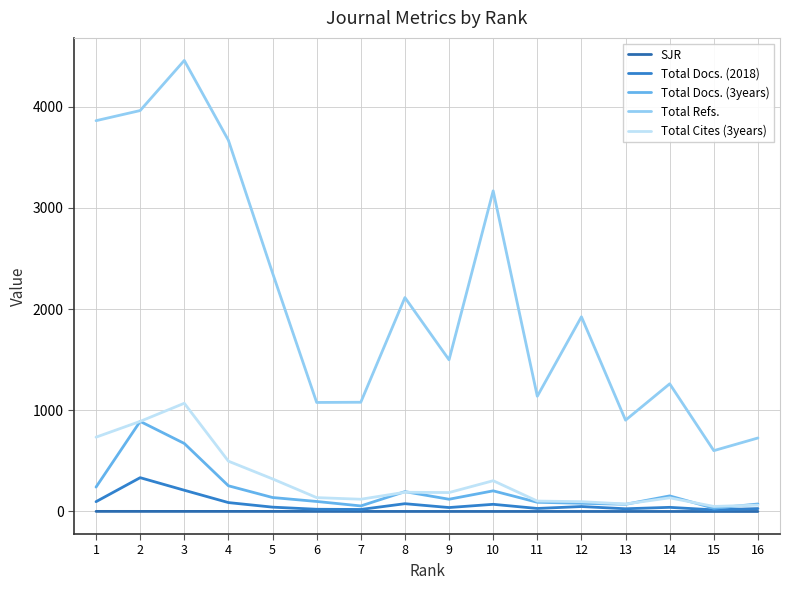

At how many categories does at least one series exceed 1437?

9